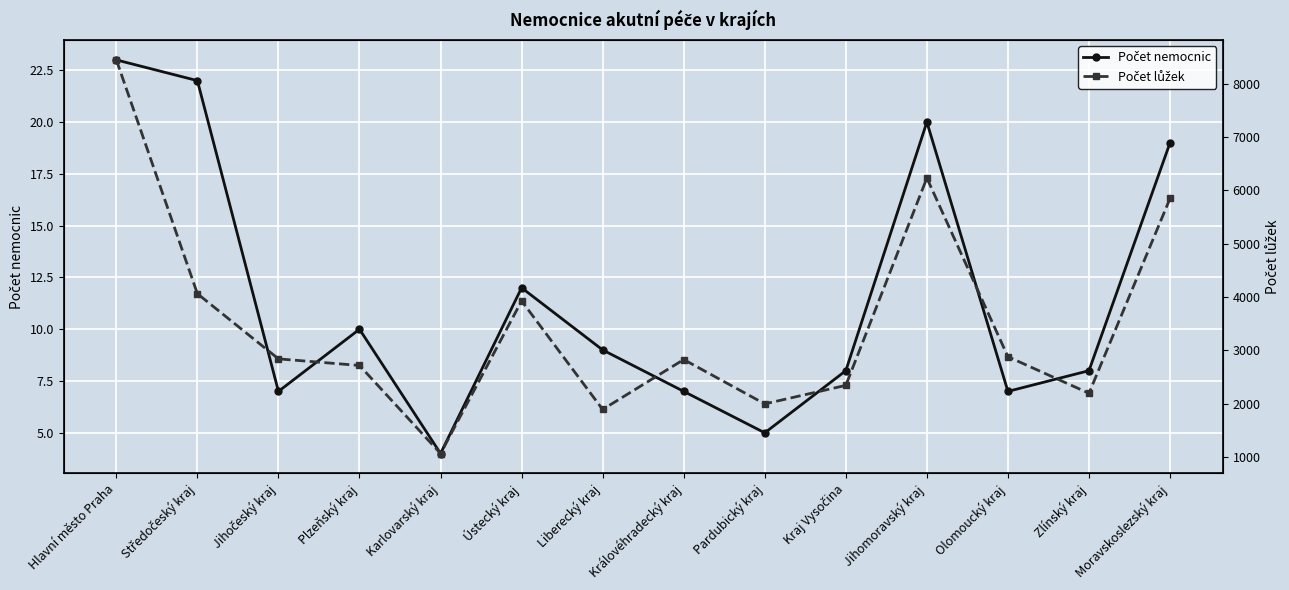

Which label corresponds to the smallest value in the chart?

Karlovarský kraj